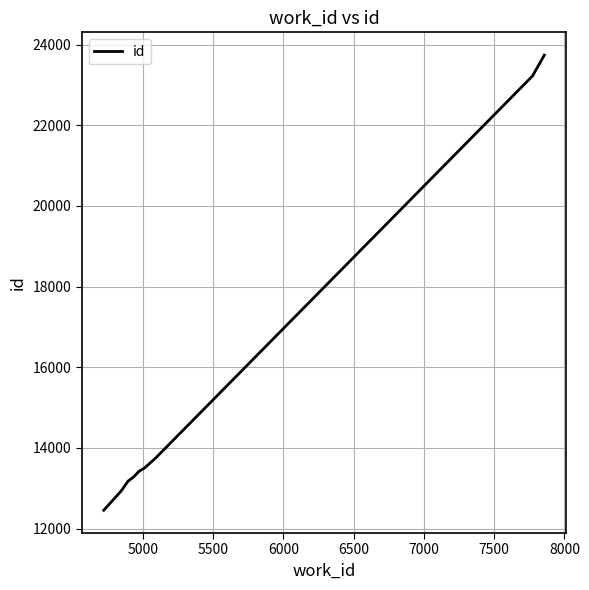

The value at 8000 is 23242. True or false?

True